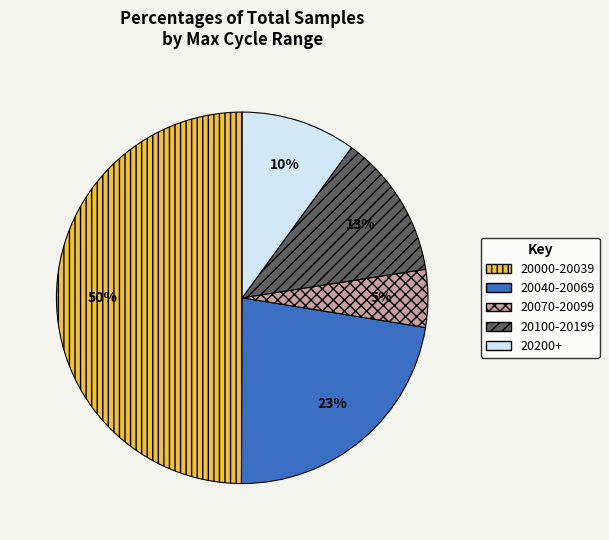

Which has a higher value, 20200+ or 20070-20099?

20200+